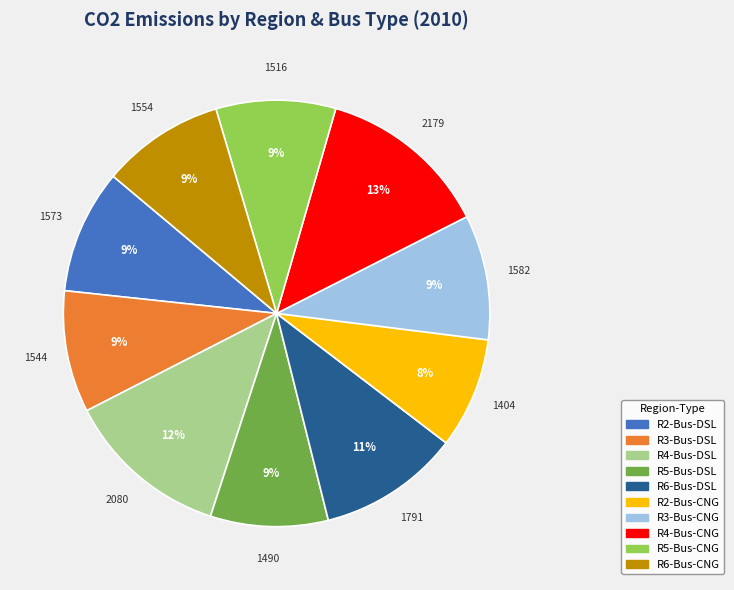

To the nearest percent, what is the difference between the R4-Bus-CNG and R2-Bus-CNG slice percentages?

5%